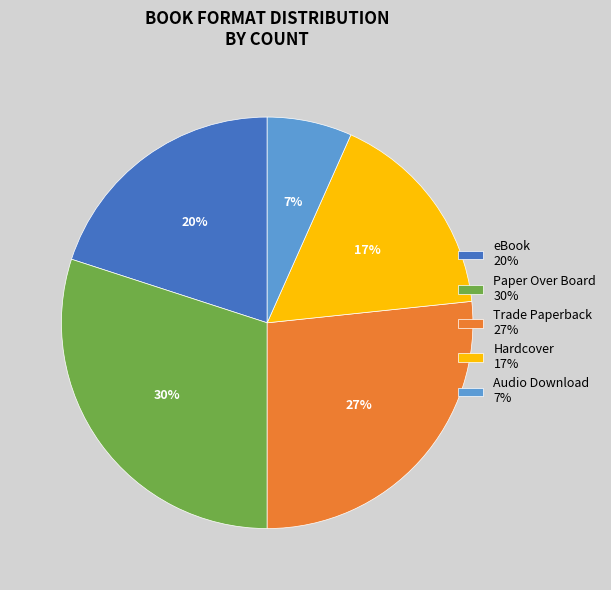

What is the ratio of the value at Audio Download to the value at Hardcover?

0.4